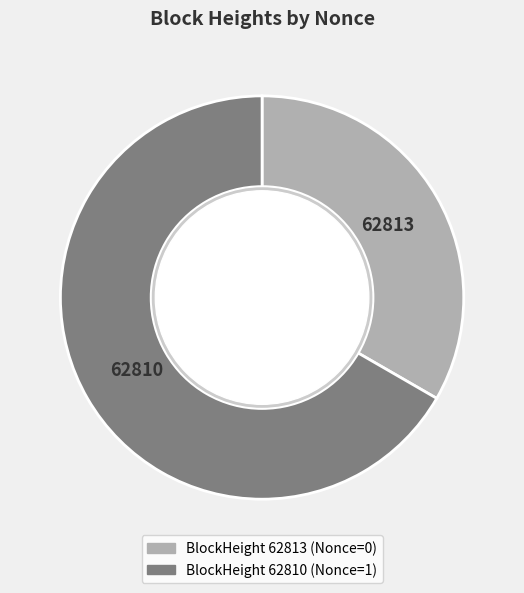

Does any single category account for the majority?

Yes